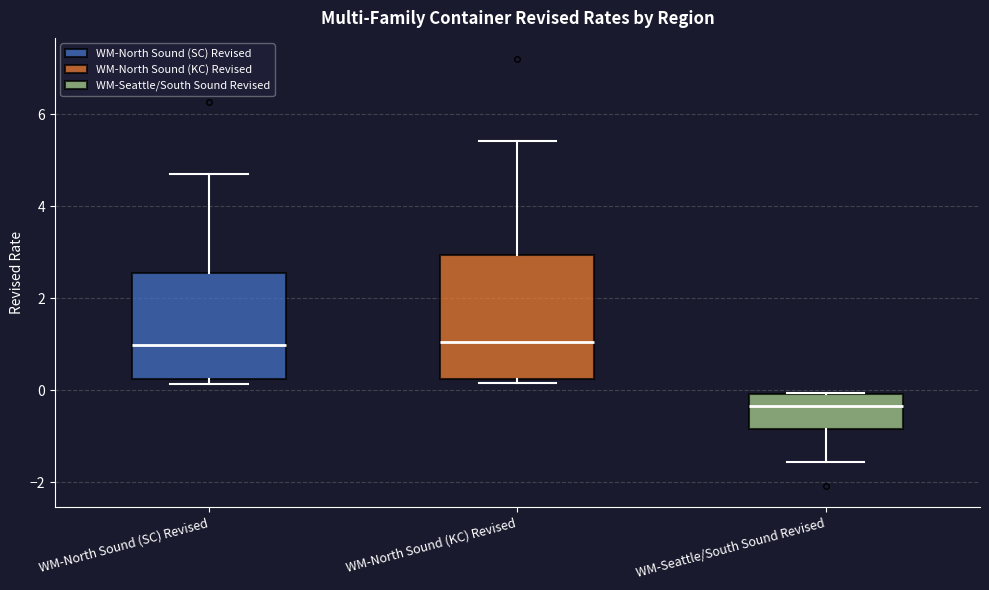

Reading left to right, transcribe this box plot: for each box, give where its median line is, the range the box spans, and where its two whiskers end, as read against the y-axis. The values are not printed on the chart, so give them approximately, as read against the axis.

WM-North Sound (SC) Revised: median 1.0, box 0.2 to 2.6, whiskers 0.2 (just below the box's lower edge) to 4.6
WM-North Sound (KC) Revised: median 1.0, box 0.2 to 3.0, whiskers 0.2 (just below the box's lower edge) to 5.4
WM-Seattle/South Sound Revised: median -0.4, box -0.8 to 0.0, whiskers -1.6 to 0.0